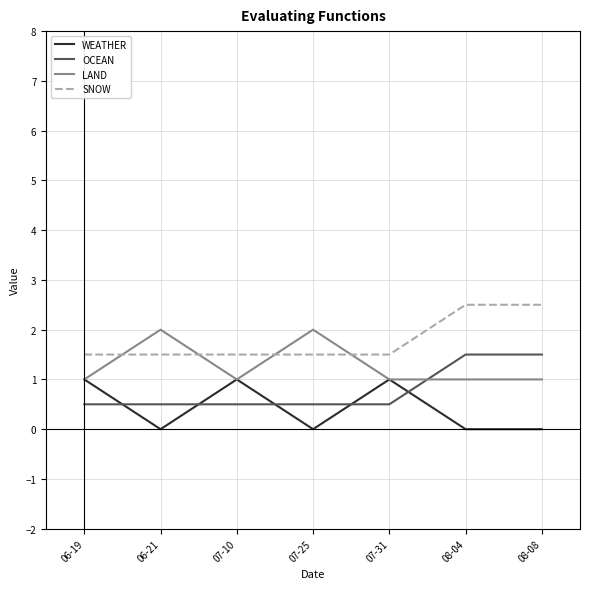

What value does the SNOW series have at 06-21?

1.5